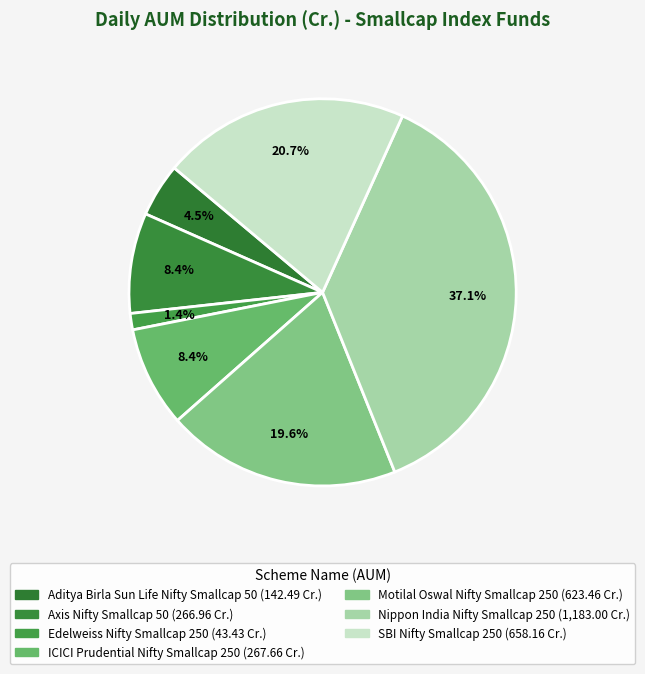

How many slices are in this pie chart?

7